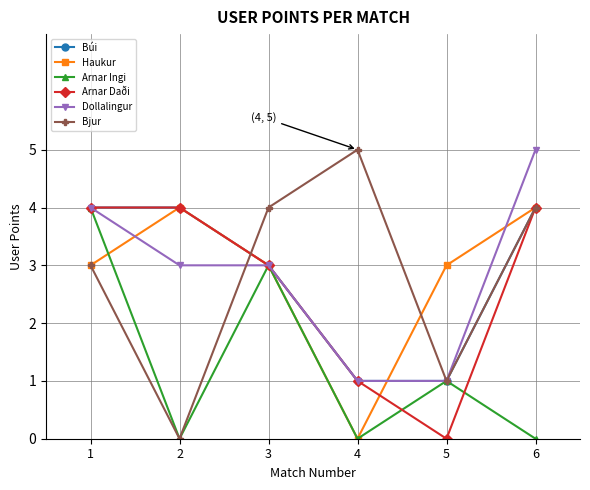

Does the chart display data point markers on the line(s)?

Yes